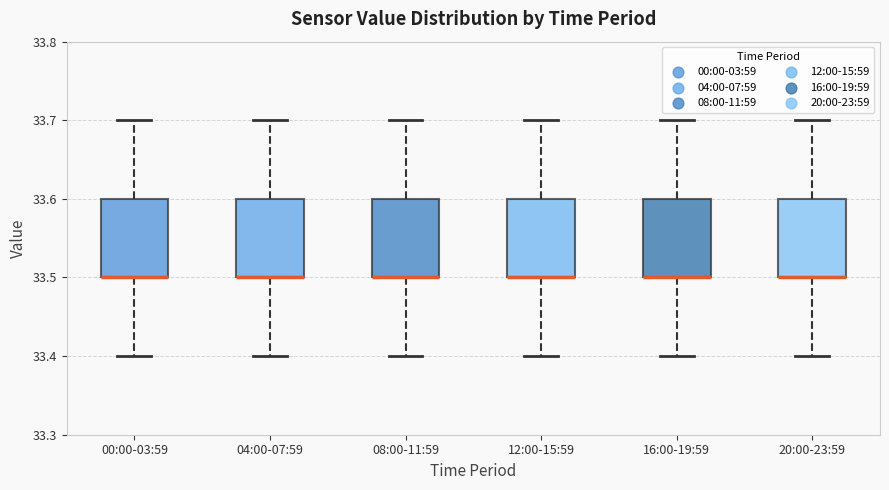

Where is the lower edge of the box for 20:00-23:59 on the y-axis? The values are not printed on the chart, so give them approximately, as read against the axis.

33.5